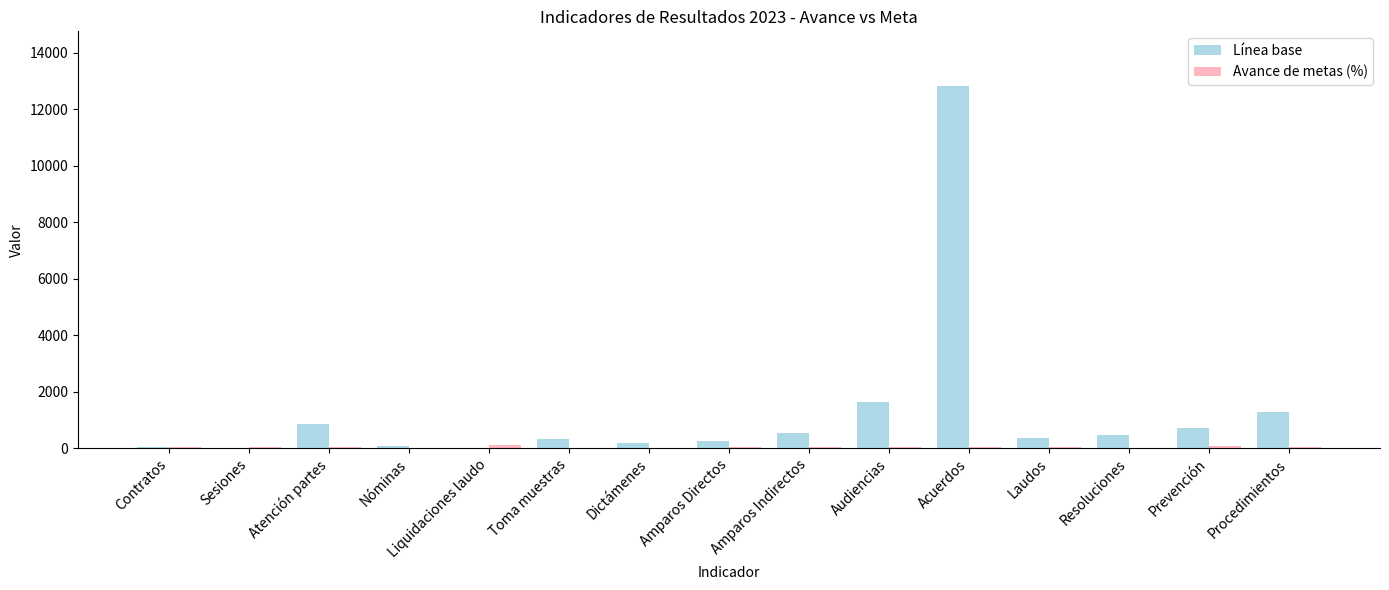

What is the sum of all Línea base values?

19555.0